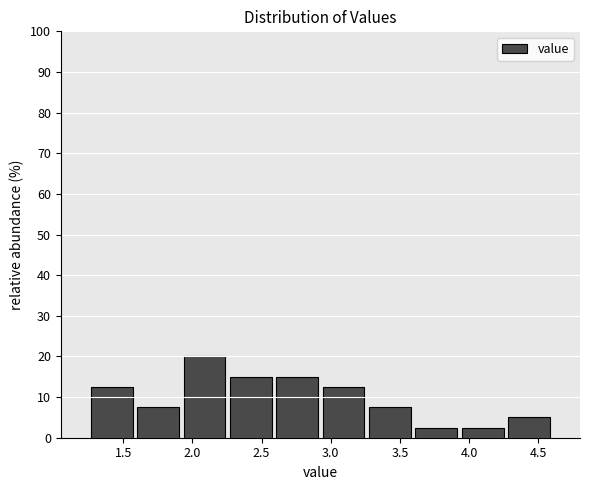

Reading left to right, transcribe this chart: for each bar, give the range it covers on the x-axis and its height. Neither the bar edges nor the heights are printed on the chart, so give them approximately, as read against the axes.

1.250 to 1.585: 13
1.585 to 1.920: 8
1.920 to 2.255: 20
2.255 to 2.590: 15
2.590 to 2.925: 15
2.925 to 3.260: 13
3.260 to 3.595: 8
3.595 to 3.930: 3
3.930 to 4.265: 3
4.265 to 4.600: 5